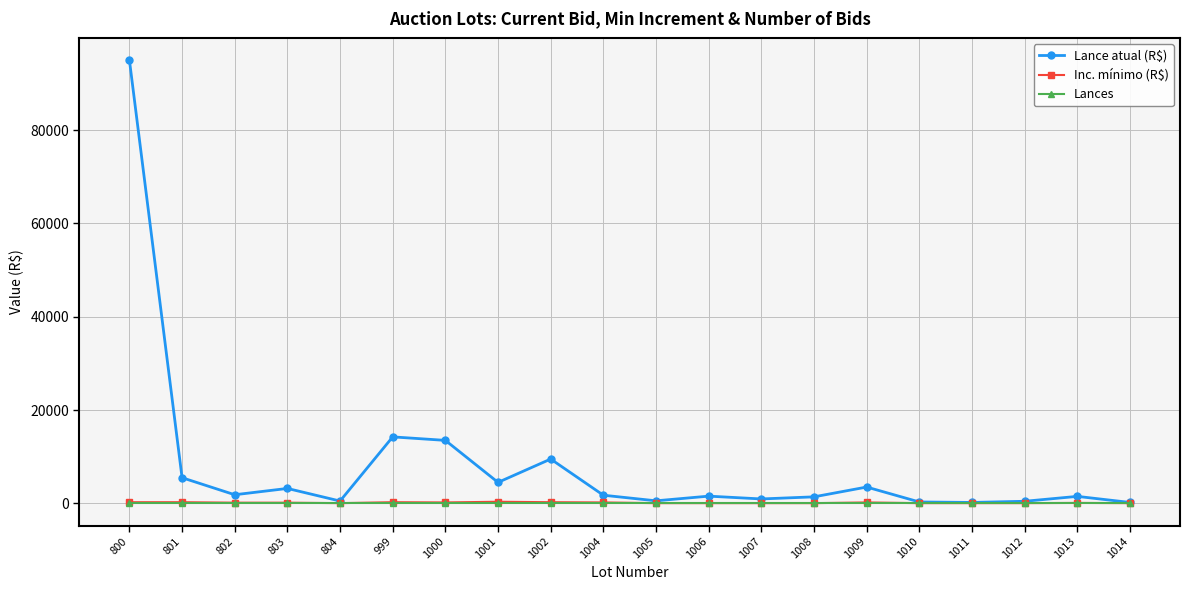

At which category is the sum across all series the highest?

800